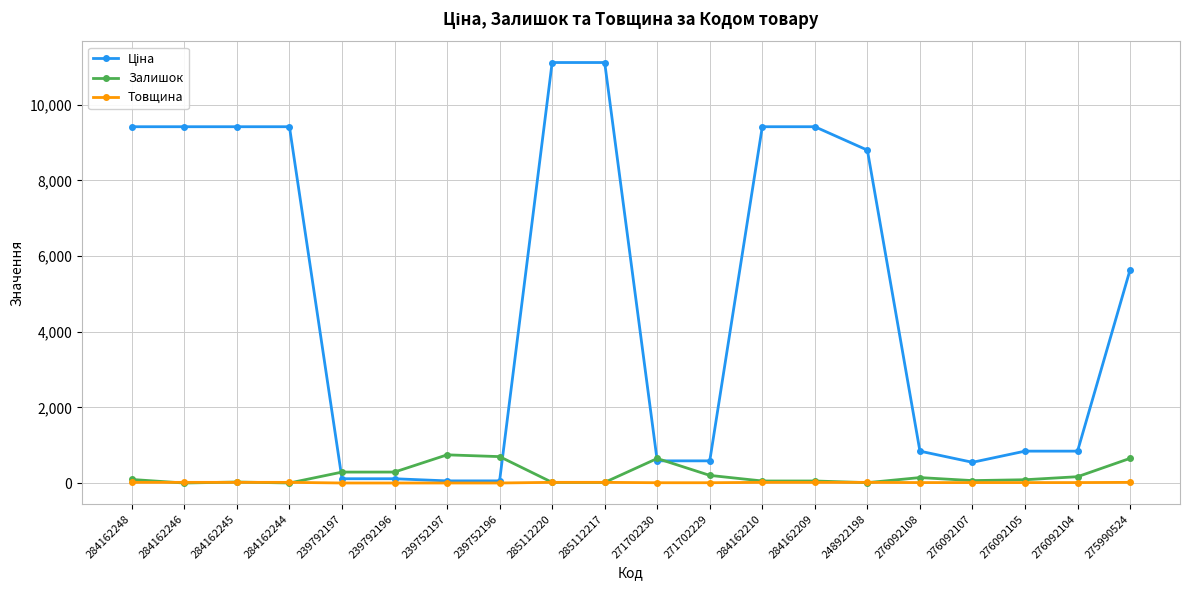

What is the difference between the maximum and second lowest values in the Товщина series?

17.0